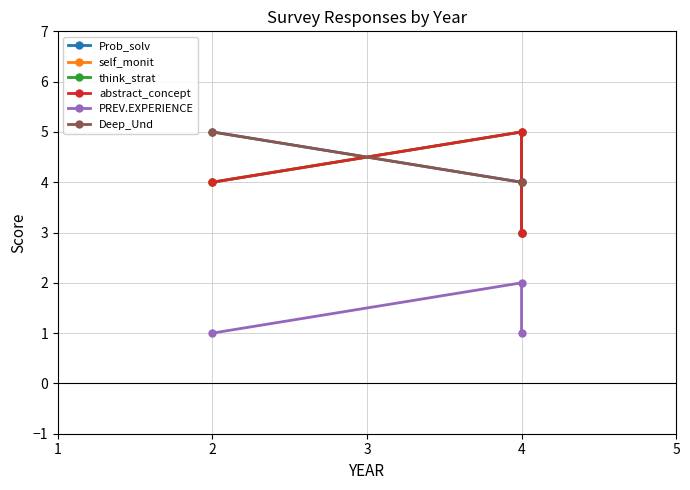

Is the value of Prob_solv at 4 greater than the value of PREV.EXPERIENCE at 4?

Yes